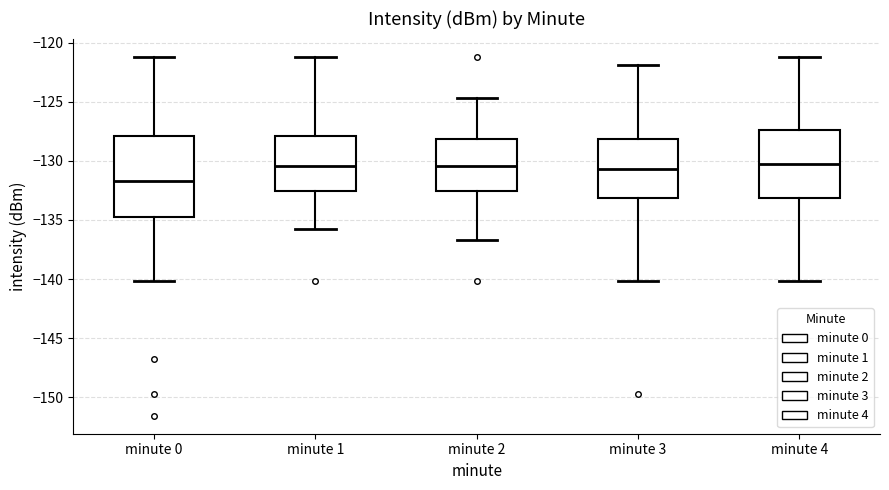

Where does the median line of the box for minute 0 sit on the y-axis? The values are not printed on the chart, so give them approximately, as read against the axis.

-131.5